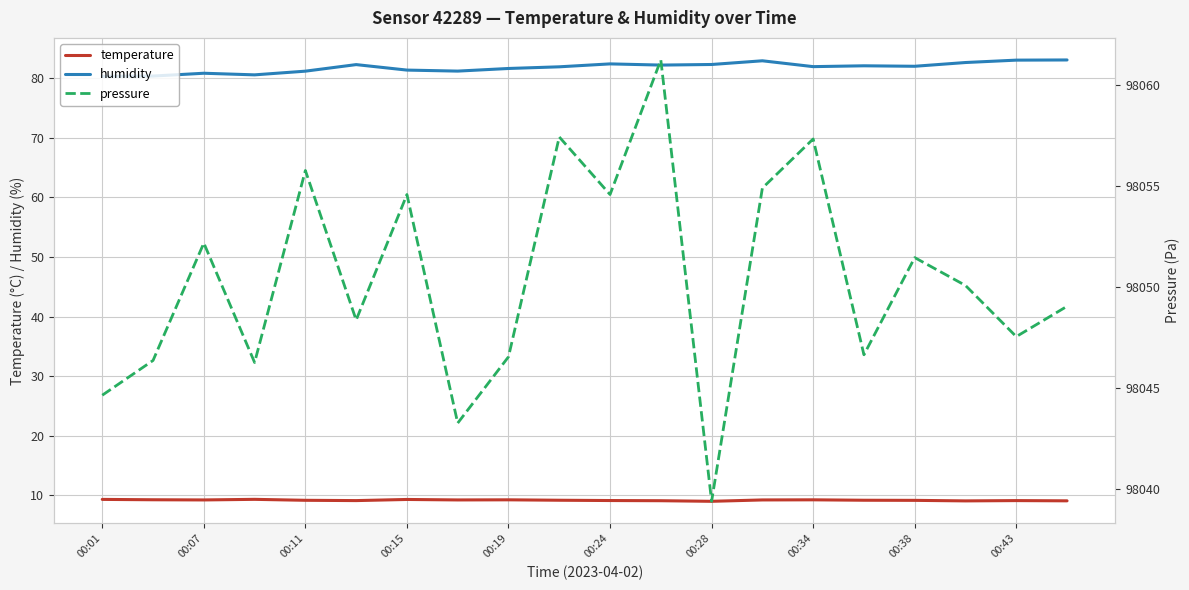

True or false: humidity and temperature intersect in this chart.

False